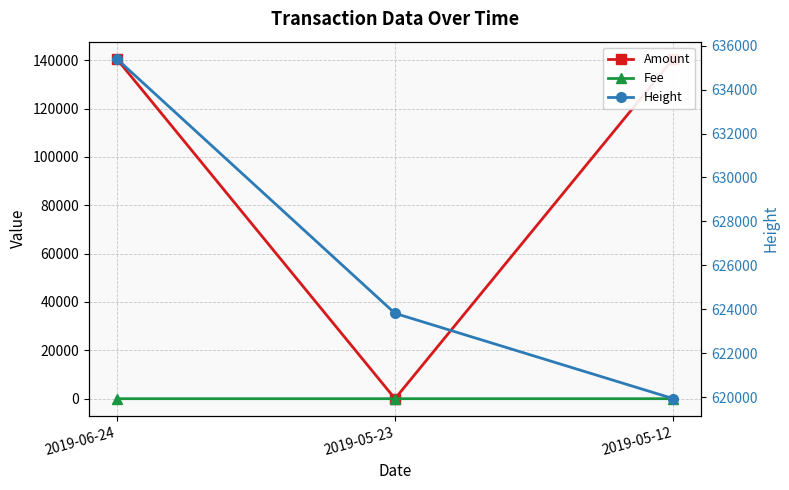

What is the total value across all series at 2019-06-24?

776046.9